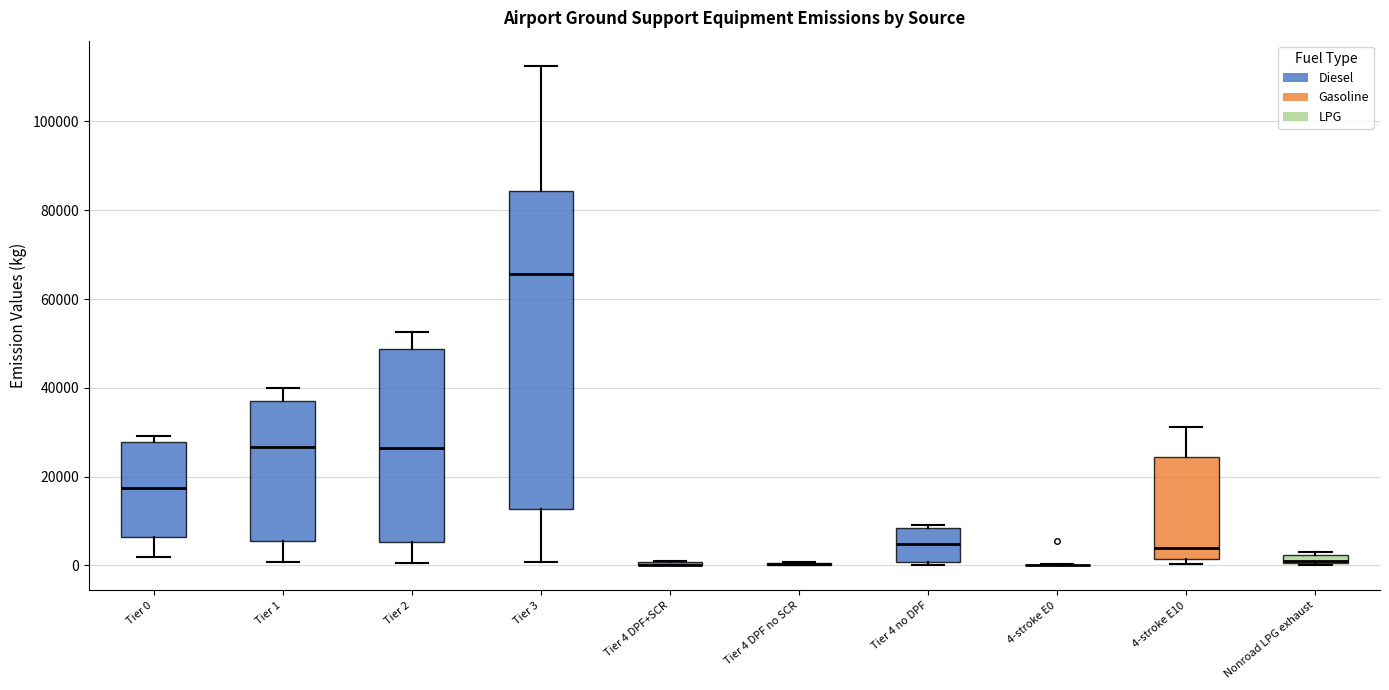

Comparing the boxes themselves (not the whiskers), which one is the tallest?

Tier 3